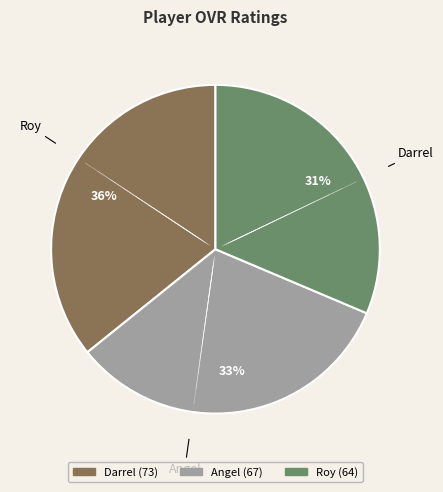

Is there any slice that represents more than half of the pie?

No